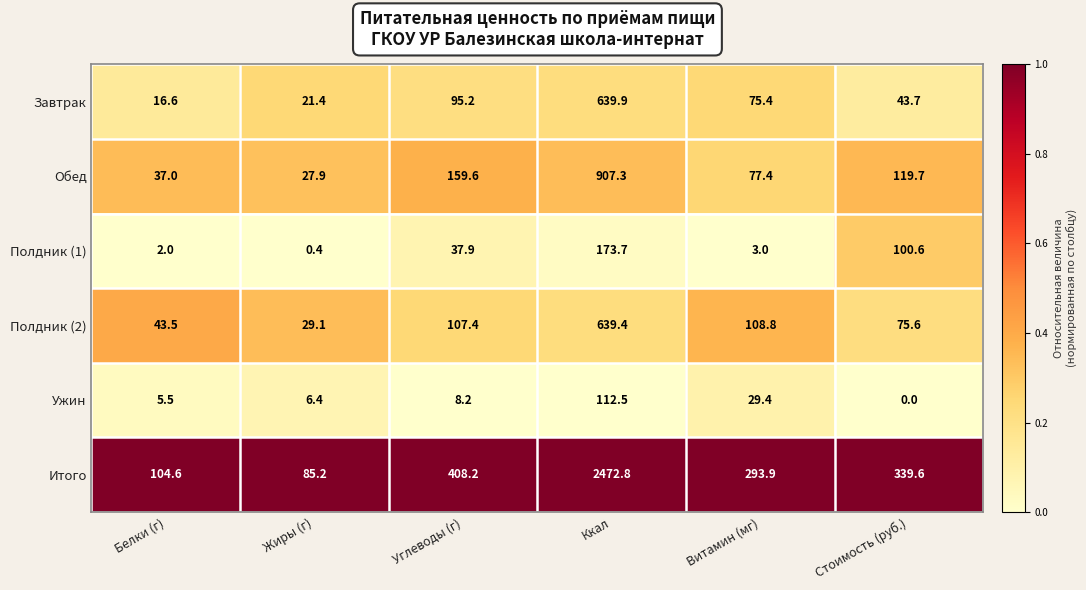

What value does the Завтрак series have at Жиры (г)?

21.4